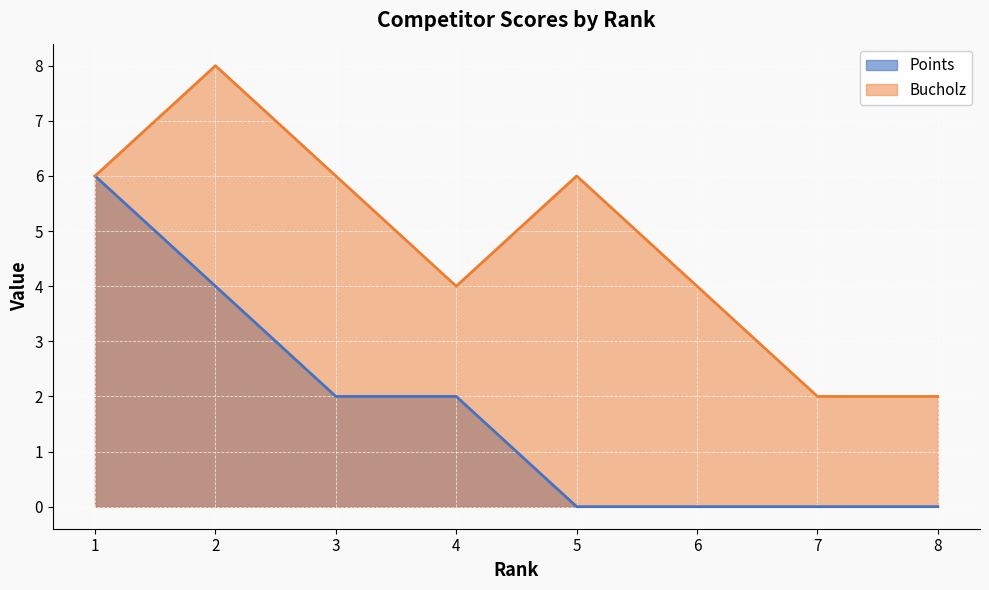

What is the difference between the highest and lowest values at 8?

2